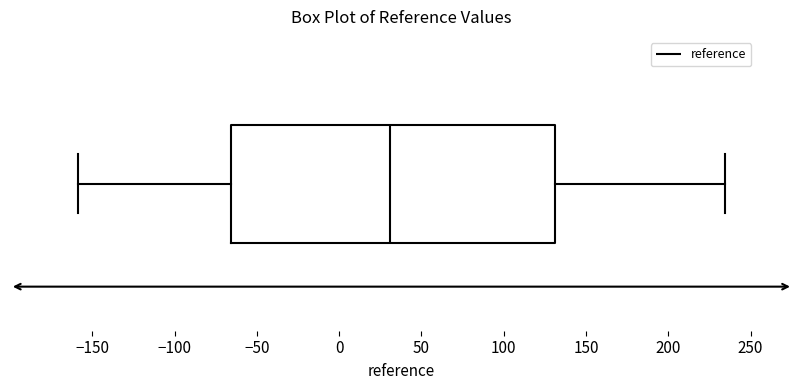

Where does the right whisker of the box end on the x-axis? The values are not printed on the chart, so give them approximately, as read against the axis.

235